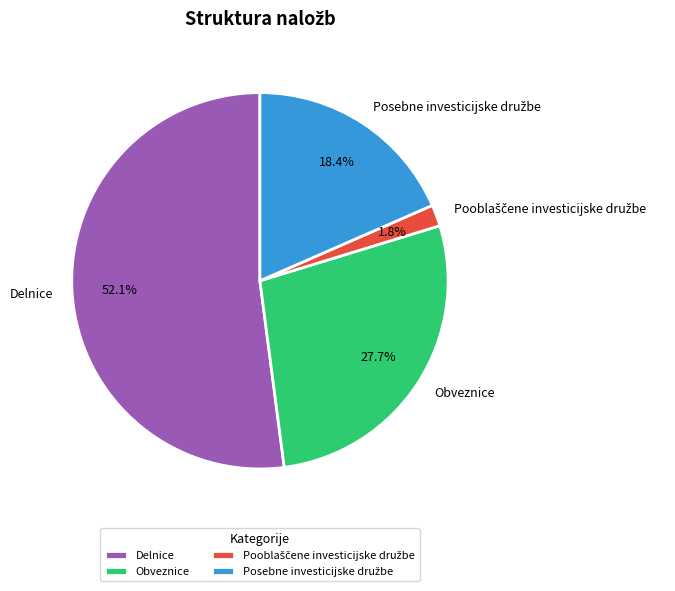

How many segments does this pie chart have?

4